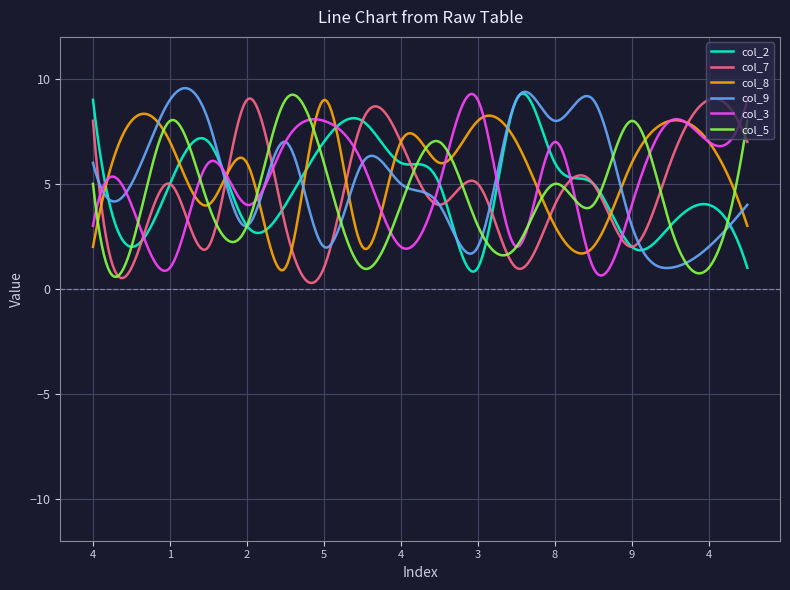

At how many categories does at least one series exceed 3?

300